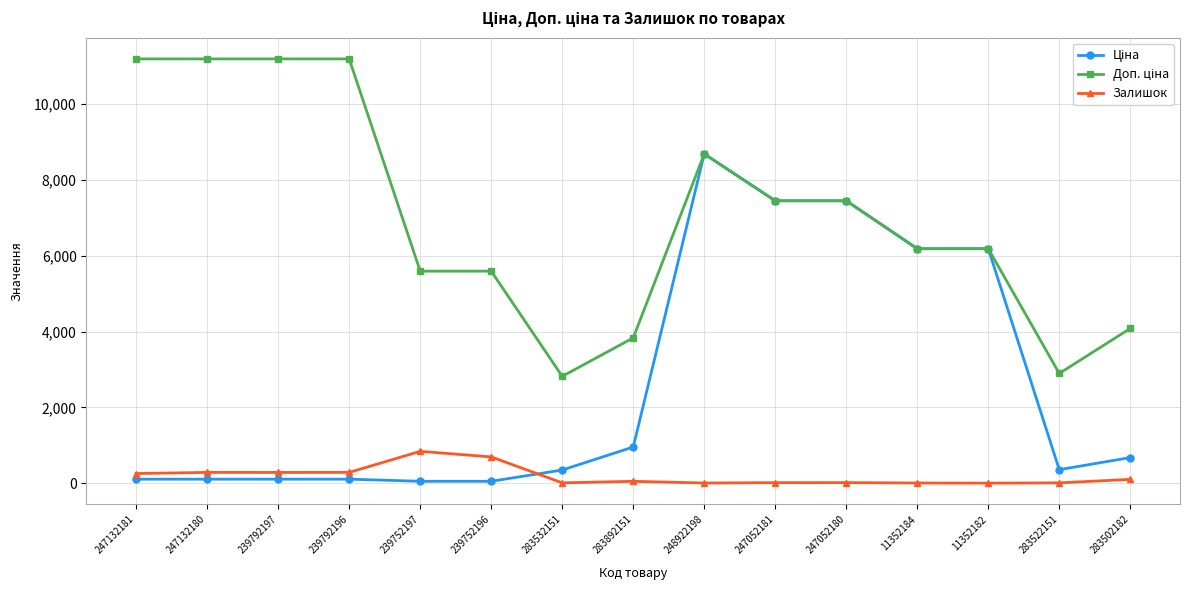

The Залишок series shows 15.0 at 283522151. True or false?

True